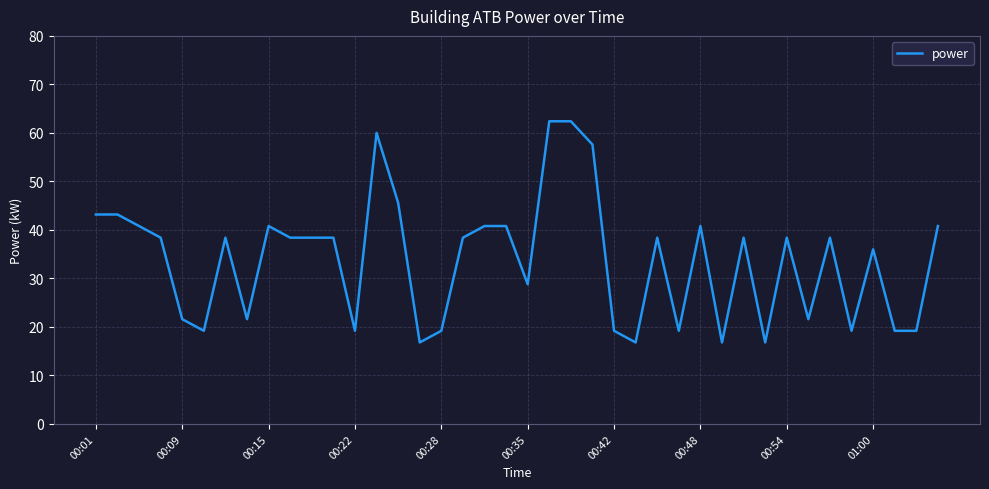

What is the difference between the maximum and minimum values?

45.6